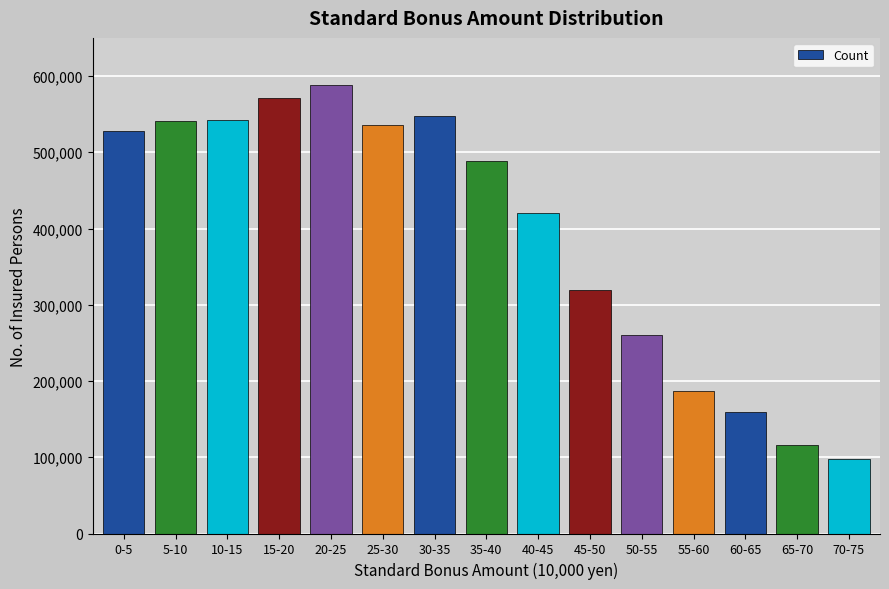

Where is the data nearest to the value 342862?

45-50